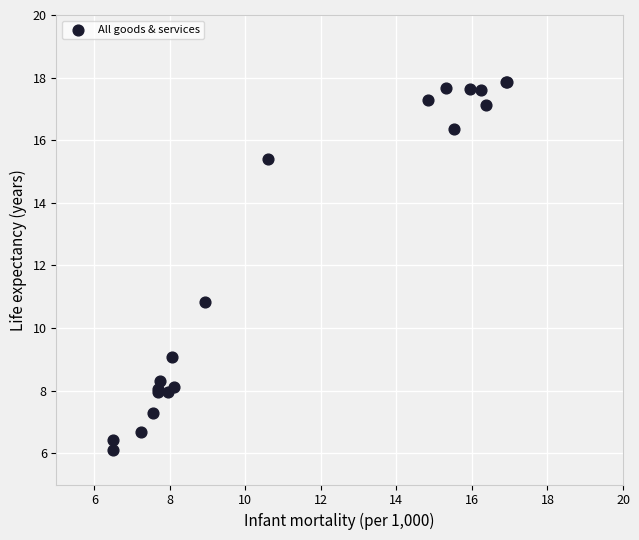

What Y value in the scatter plot is closest to 11?

10.8